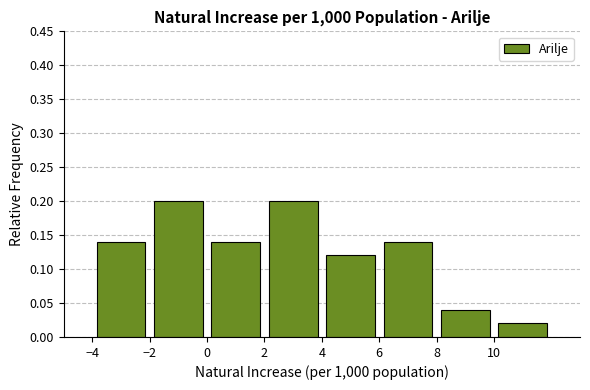

What is the height of the bar covering 10 to 12 on the x-axis? The values are not printed on the chart, so give them approximately, as read against the axis.

0.02